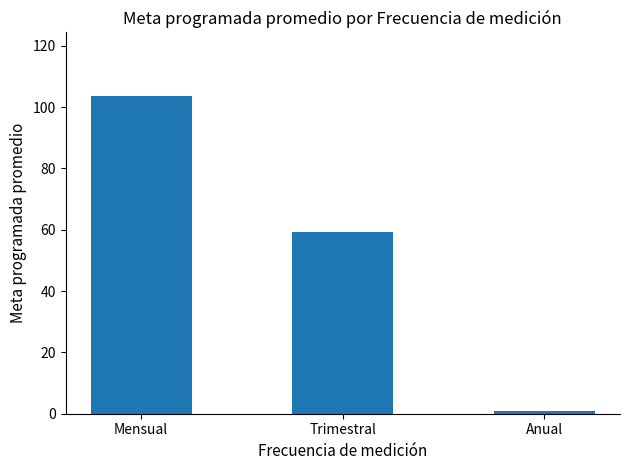

Does the chart contain stacked bars?

No